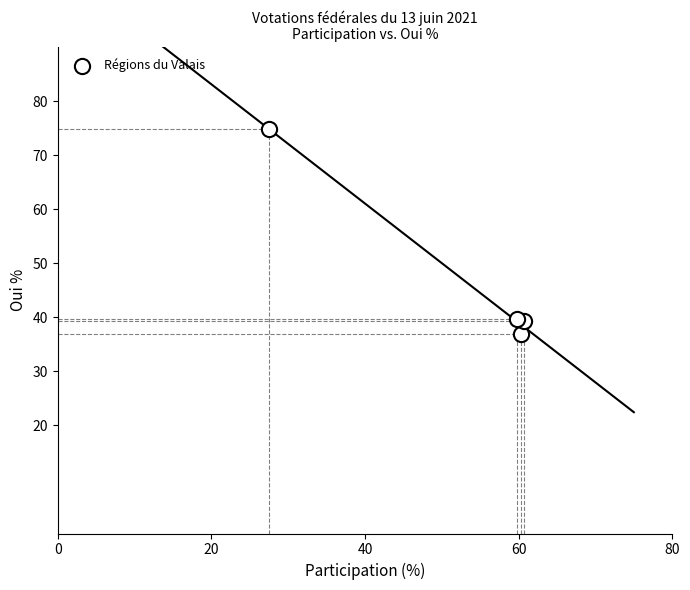

What is the range of Y values (max minus min)?

37.8